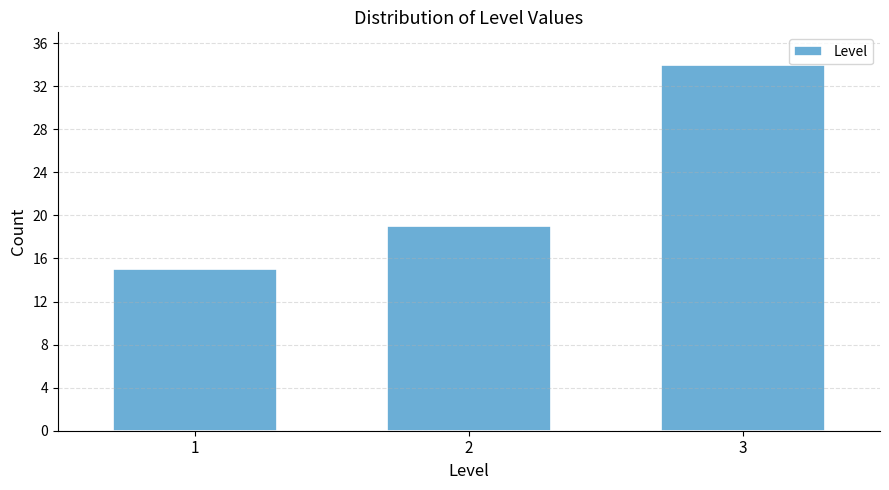

Reading right to left, transcribe all the data shown in this chart.

34	19	15